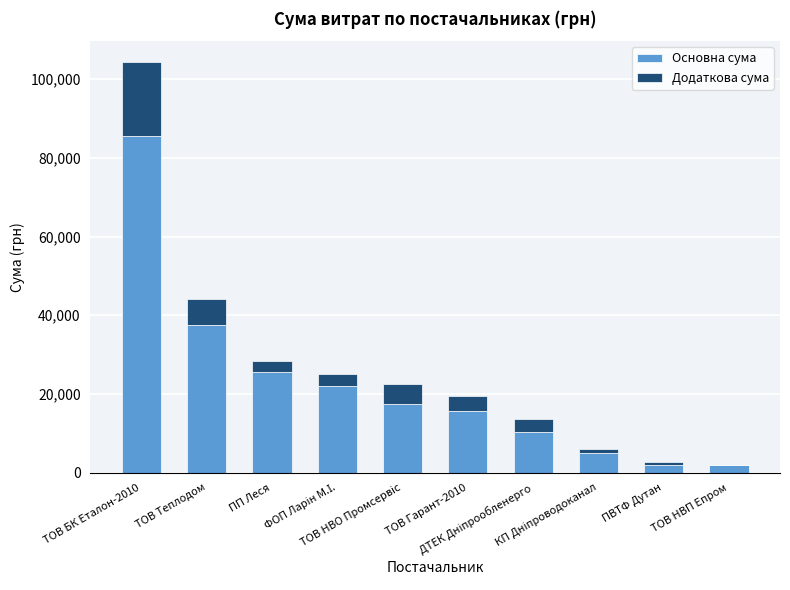

True or false: Основна сума has a value of 85608.0 at ТОВ БК Еталон-2010.

True